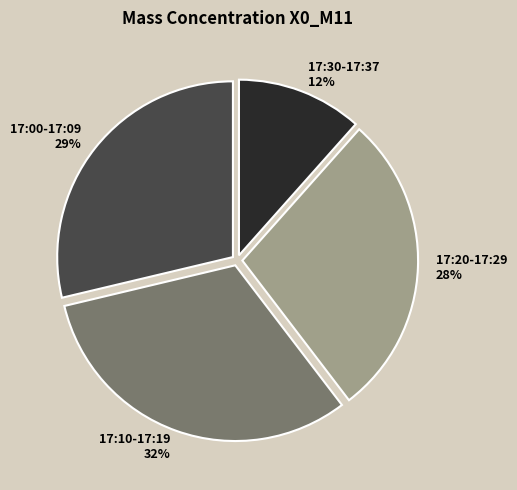

Is there a majority slice in this chart?

No